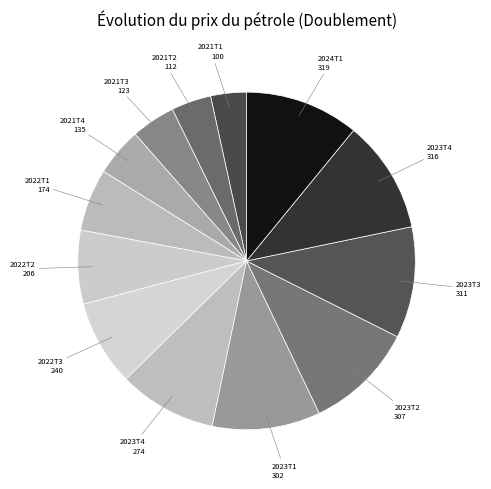

What is the smallest slice in the pie chart?

2021T1